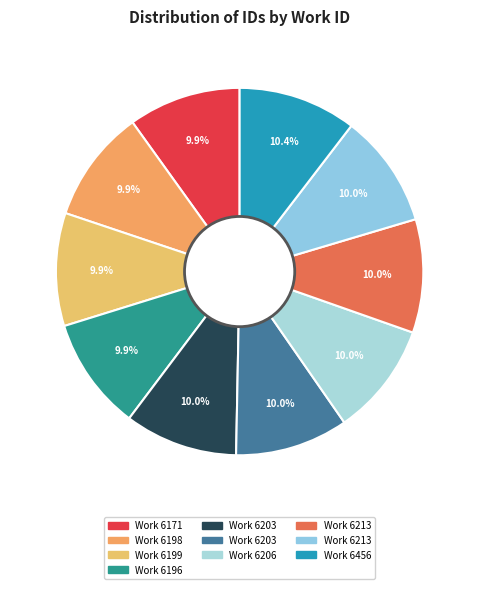

Does any single category account for the majority?

No